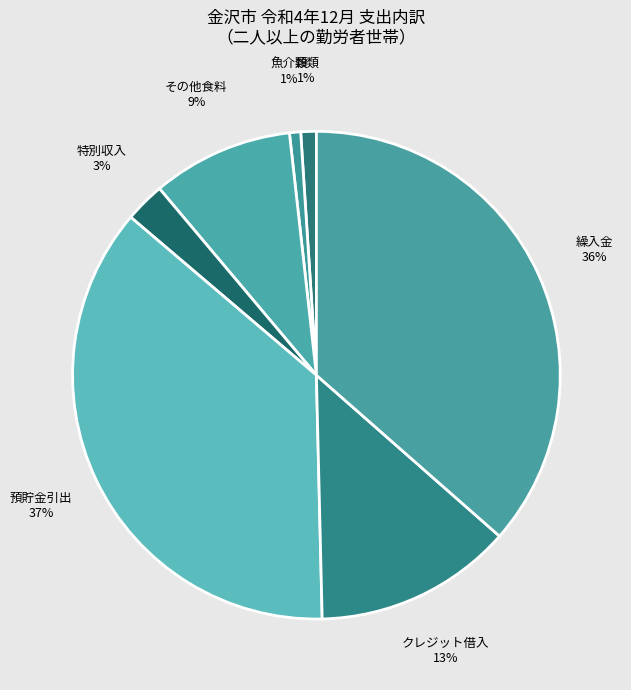

Which has a higher value, その他食料 or 魚介類?

その他食料